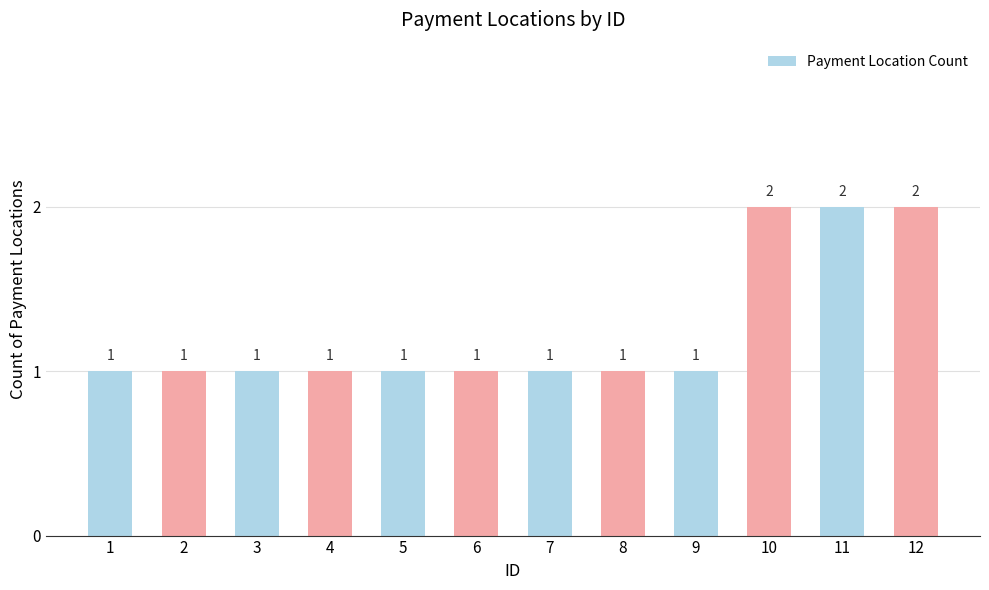

Does the chart contain any negative values?

No